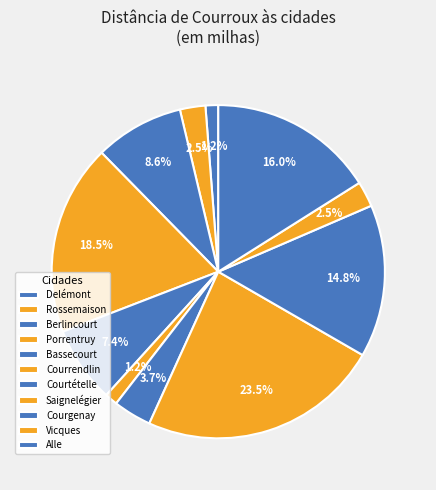

To the nearest percent, what is the difference between the Vicques and Porrentruy slice percentages?

16%